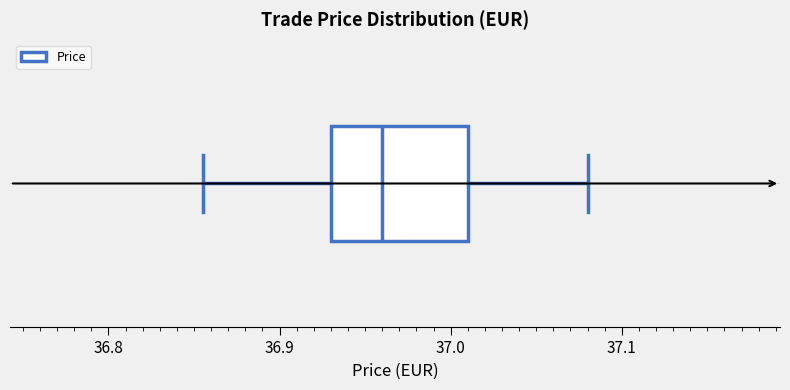

Where is the right edge of the box on the x-axis? The values are not printed on the chart, so give them approximately, as read against the axis.

37.01